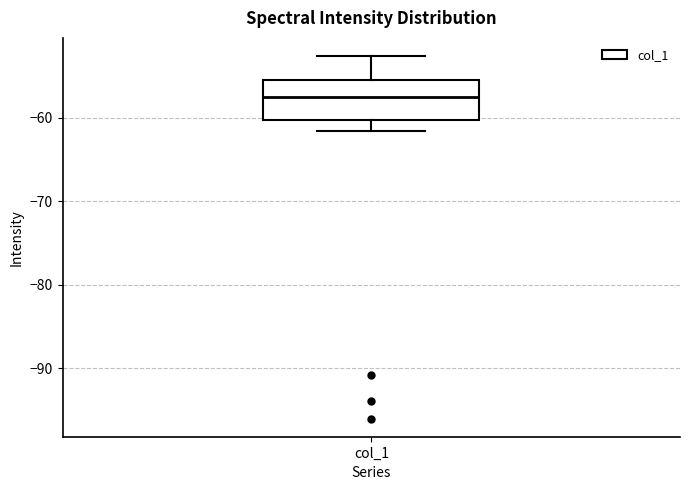

Transcribe this box plot: give where the median line is, the range the box spans, and where the two whiskers end, as read against the y-axis. The values are not printed on the chart, so give them approximately, as read against the axis.

median -57, box -60 to -55, whiskers -62 to -53